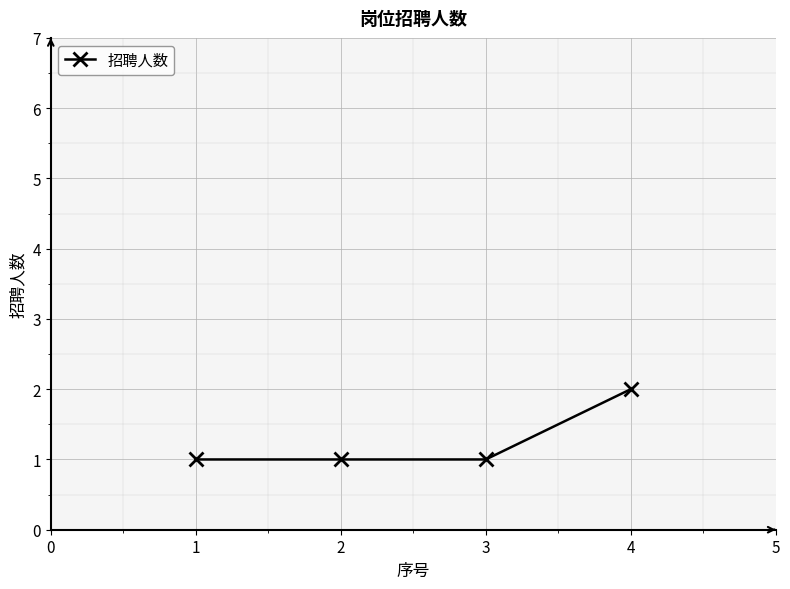

What is the change in value from 1 to 4?

+1